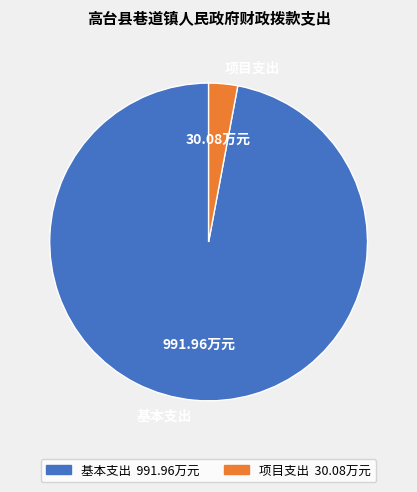

Between 项目支出 and 基本支出, which is larger?

基本支出